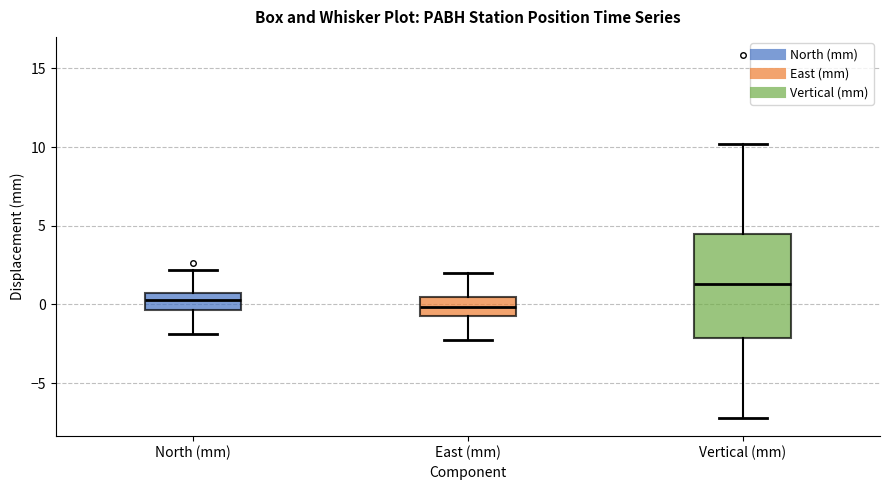

Where is the upper edge of the box for Vertical (mm) on the y-axis? The values are not printed on the chart, so give them approximately, as read against the axis.

4.5